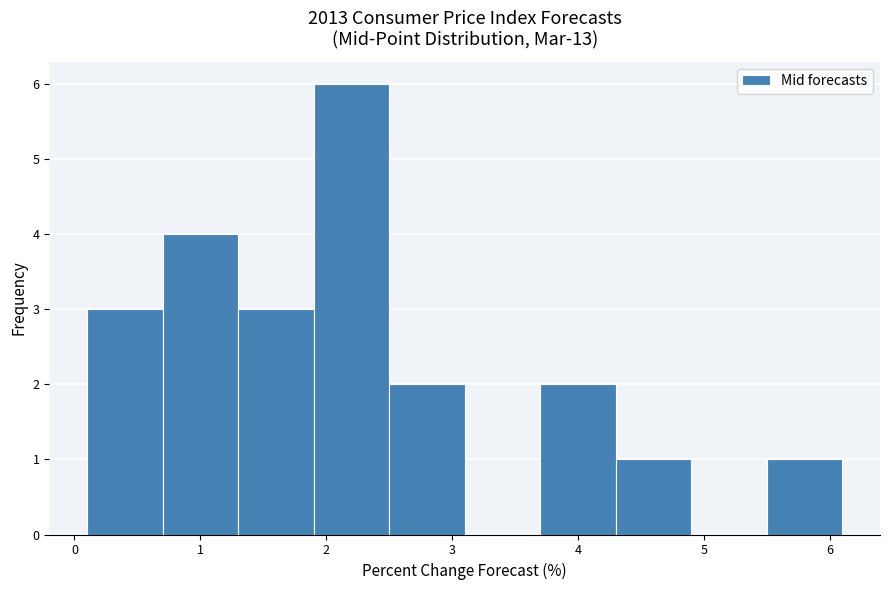

Reading left to right, list every bar in this chart as the range it spans on the x-axis followed by its height. The values are not printed on the chart, so give them approximately, as read against the axis.

0.1 to 0.7: 3
0.7 to 1.3: 4
1.3 to 1.9: 3
1.9 to 2.5: 6
2.5 to 3.1: 2
3.1 to 3.7: 0
3.7 to 4.3: 2
4.3 to 4.9: 1
4.9 to 5.5: 0
5.5 to 6.1: 1